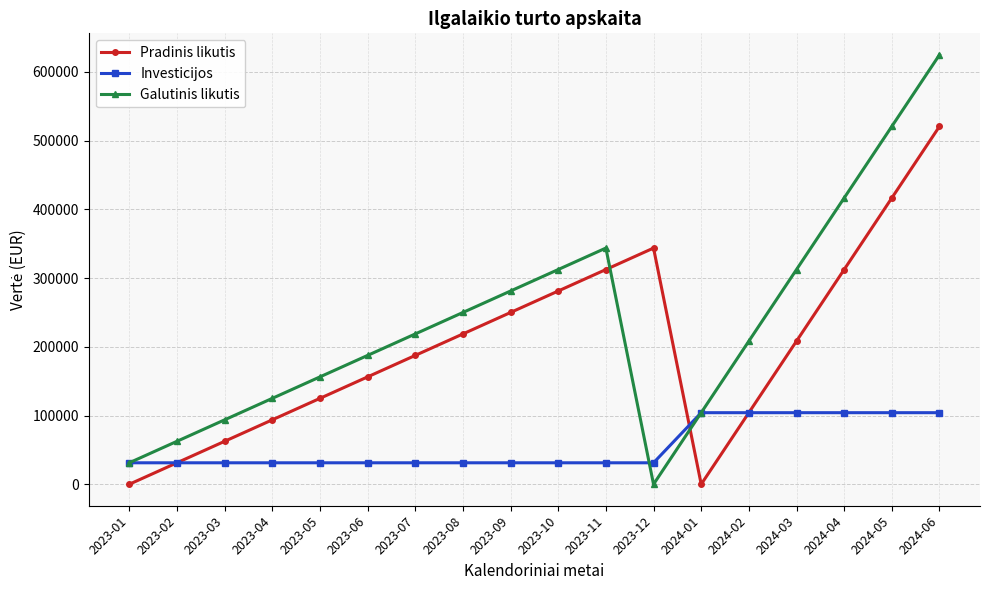

Where is the first local maximum for Pradinis likutis?

2023-12